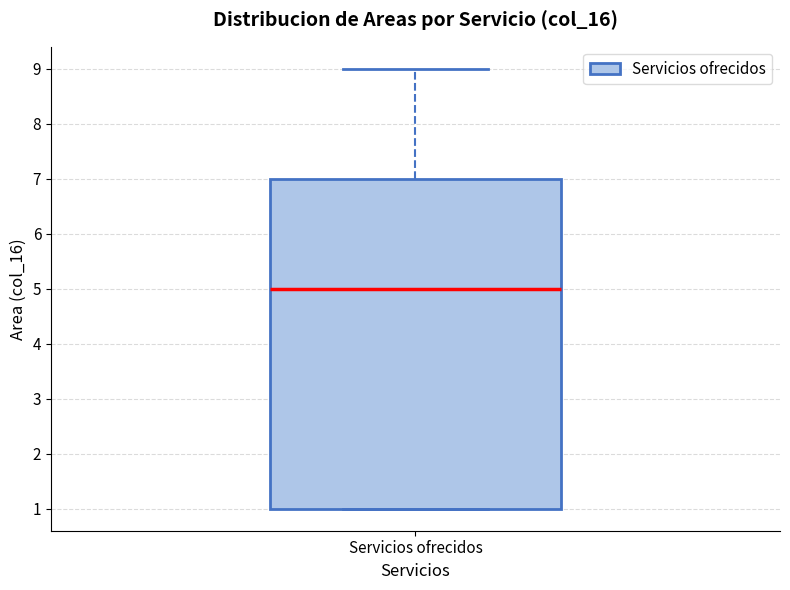

Read this box plot against the y-axis: the position of the median line, the range covered by the box, and the ends of both whiskers. The values are not printed on the chart, so give them approximately, as read against the axis.

median 5, box 1 to 7, whiskers 1 to 9